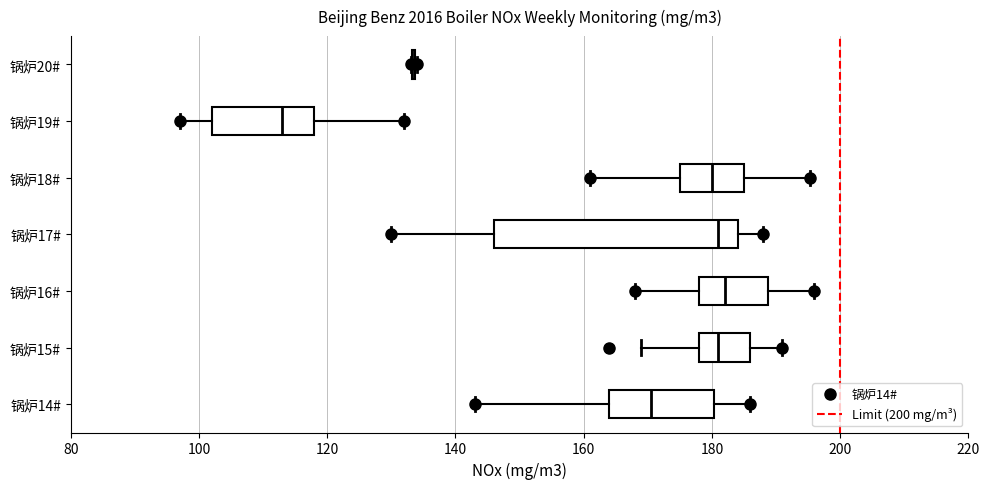

Reading bottom to top, transcribe this box plot: for each box, give where its median line is, the range the box spans, and where its two whiskers end, as read against the x-axis. The values are not printed on the chart, so give them approximately, as read against the axis.

锅炉14#: median 170, box 164 to 180, whiskers 144 to 186
锅炉15#: median 182, box 178 to 186, whiskers 170 to 192
锅炉16#: median 182, box 178 to 188, whiskers 168 to 196
锅炉17#: median 182, box 146 to 184, whiskers 130 to 188
锅炉18#: median 180, box 176 to 186, whiskers 162 to 196
锅炉19#: median 114, box 102 to 118, whiskers 98 to 132
锅炉20#: box collapsed to a line at 134, whiskers 134 to 134